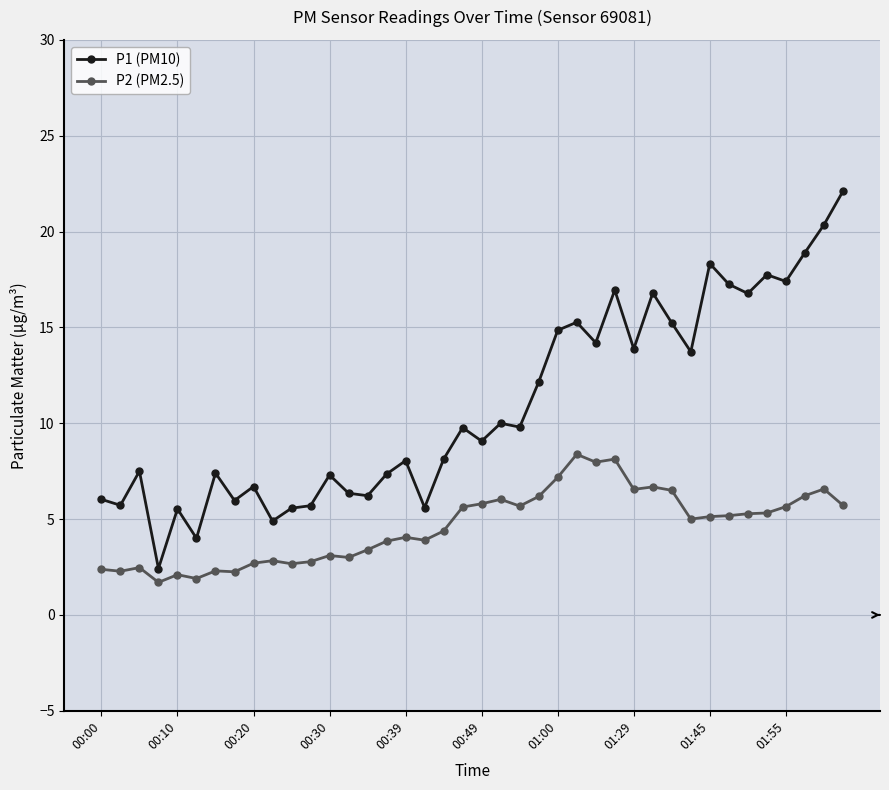

What is the value of the P1 (PM10) point at the 20th from the left?

9.8